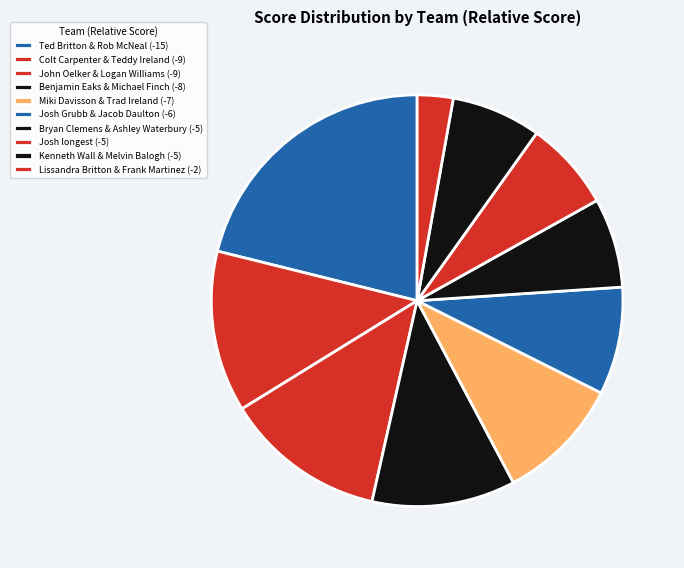

Which category has the smallest portion of the pie?

Lissandra Britton & Frank Martinez